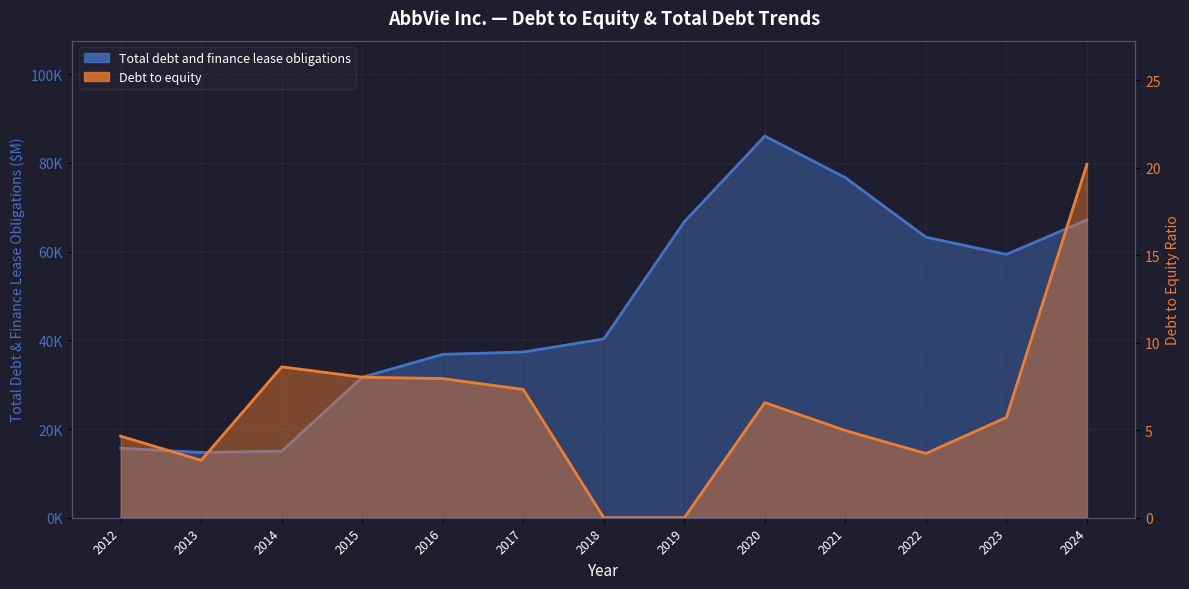

True or false: Total debt and finance lease obligations has a value of 37368.0 at 2017.

True